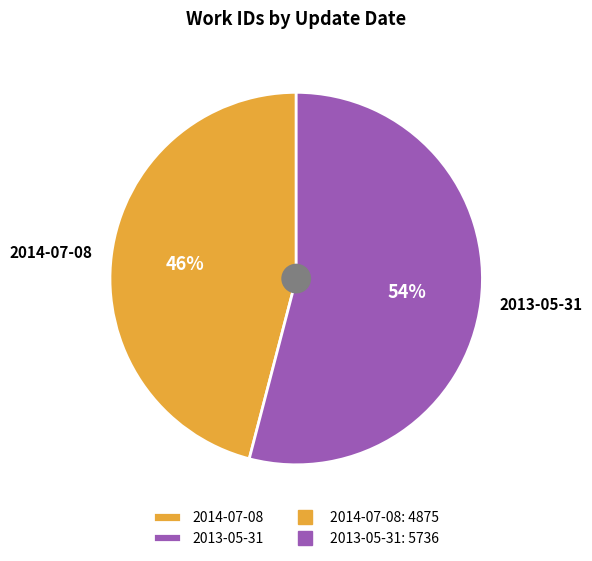

How many slices are in this pie chart?

2